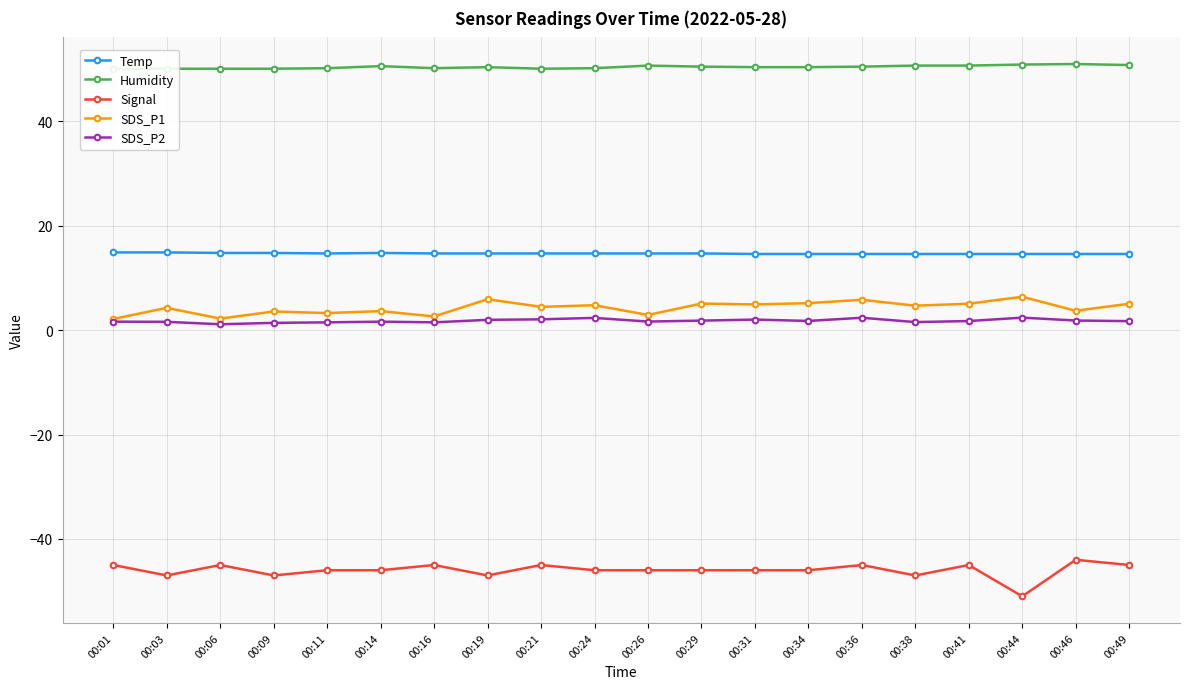

The SDS_P2 series shows 2.8 at 00:26. True or false?

False